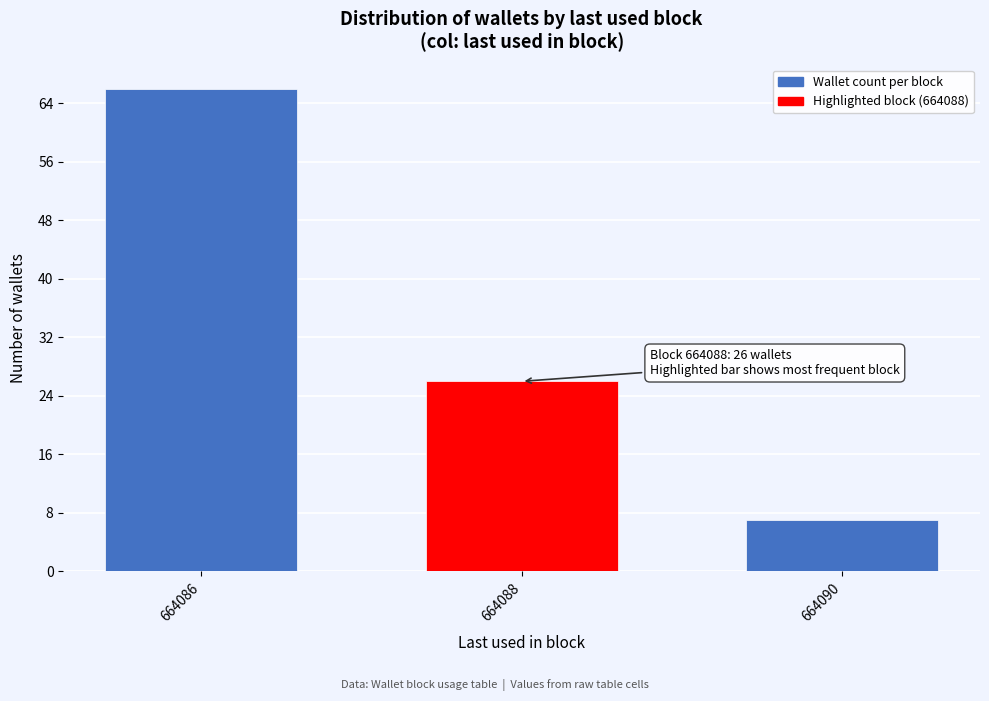

Reading left to right, extract all data points from this chart.

66	26	7